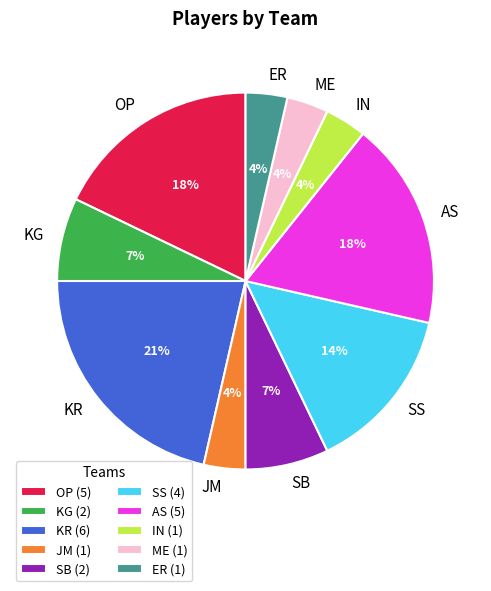

What is the ratio of the value at SB to the value at KR?

0.3